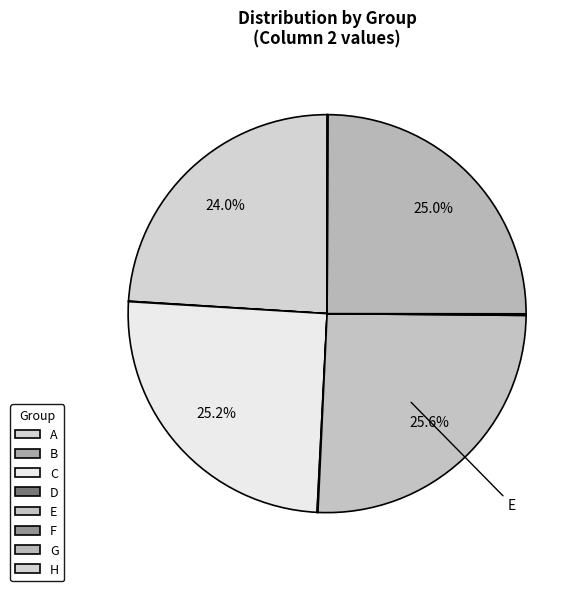

To the nearest percent, what is the difference between the D and C slice percentages?

25%